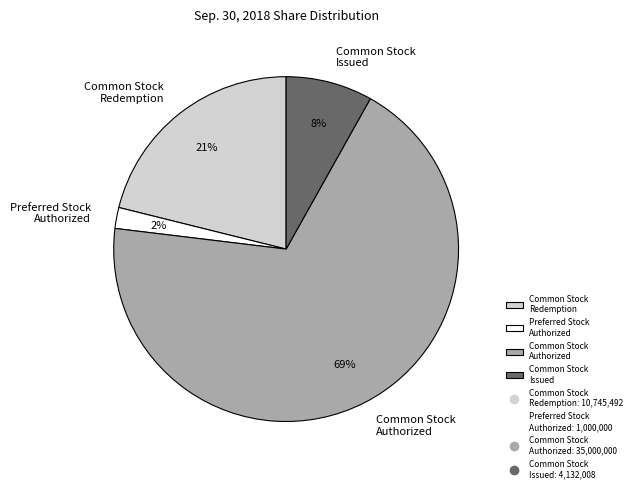

To the nearest percent, what is the average slice percentage?

25%